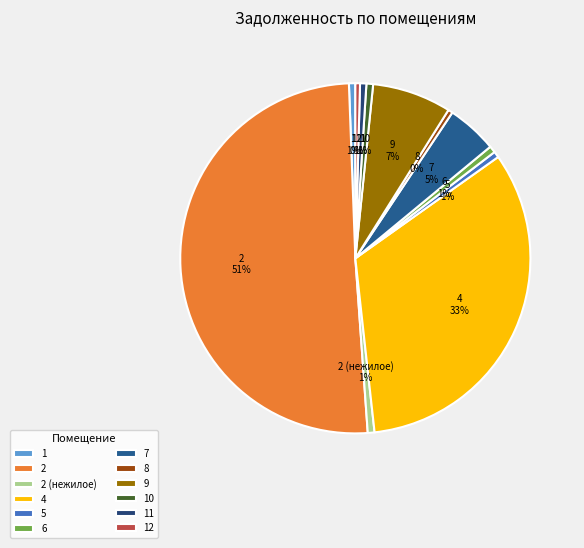

To the nearest percent, what is the combined percentage of 10 and 12?

1%